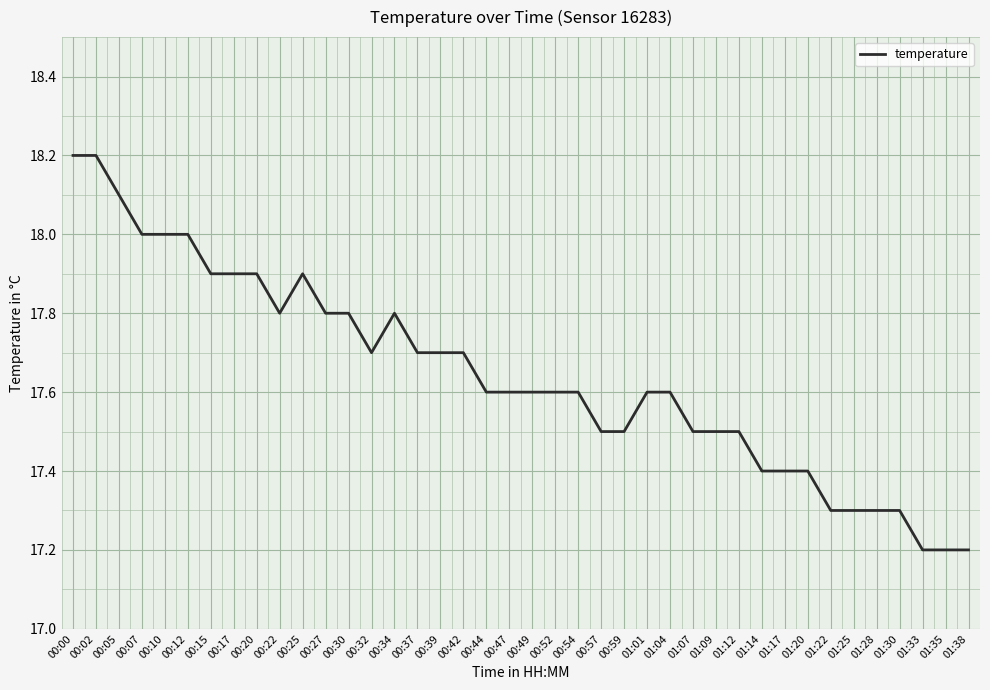

True or false: the data shows 31.6 at 00:44.

False